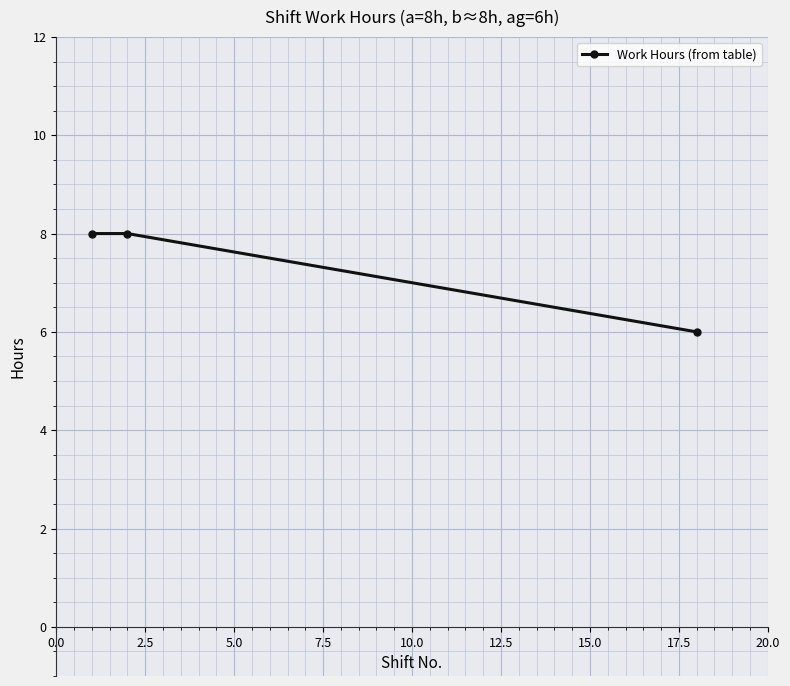

Does the chart display data point markers on the line(s)?

Yes